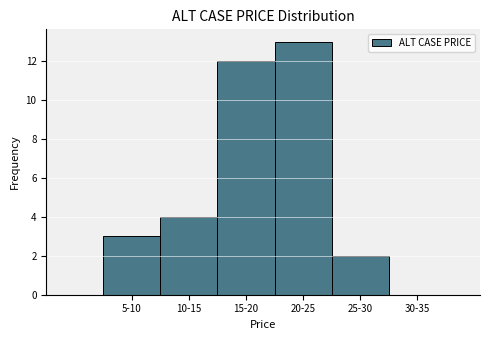

Reading left to right, what are all the values shown in this chart?

5-10=3	10-15=4	15-20=12	20-25=13	25-30=2	30-35=0